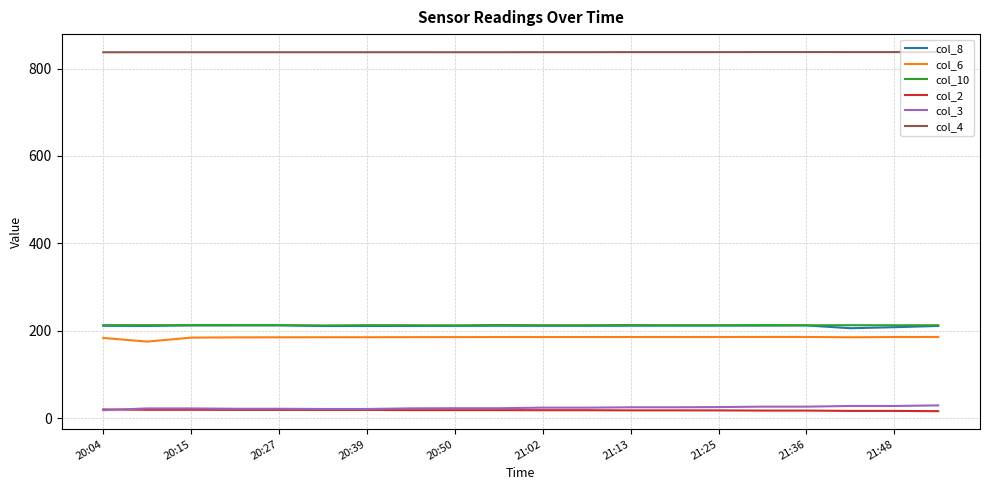

What is the lowest value of the col_4 series?

837.2